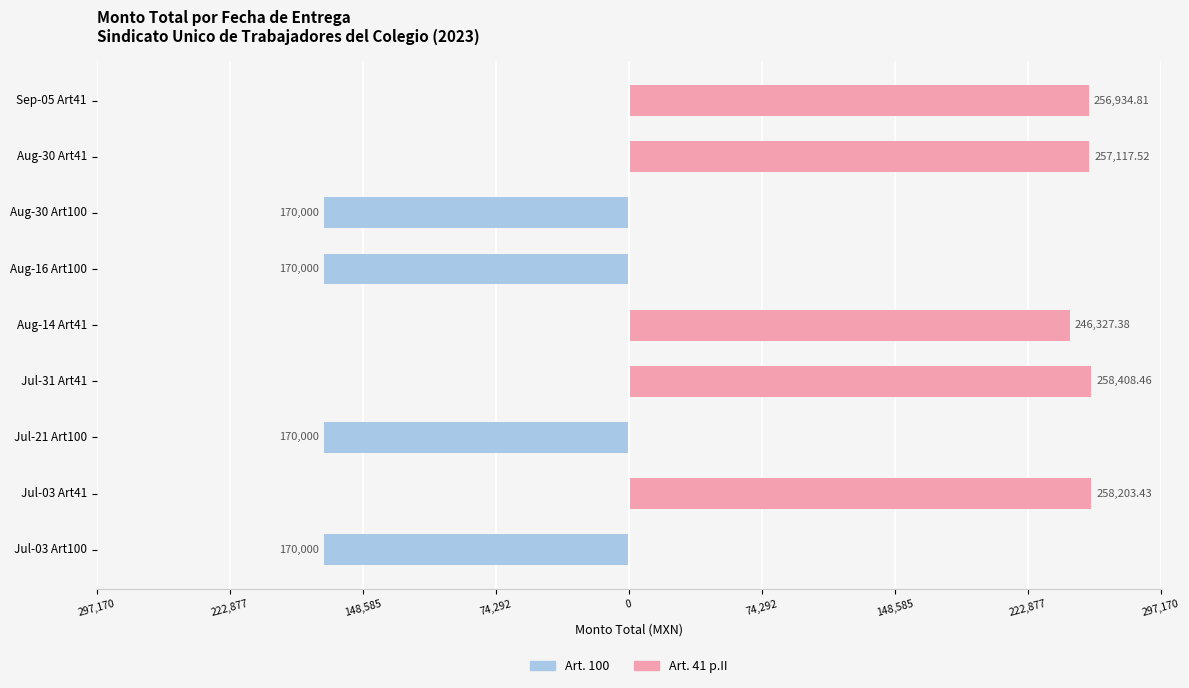

What are all the series names shown in the legend?

Art. 100, Art. 41 p.II